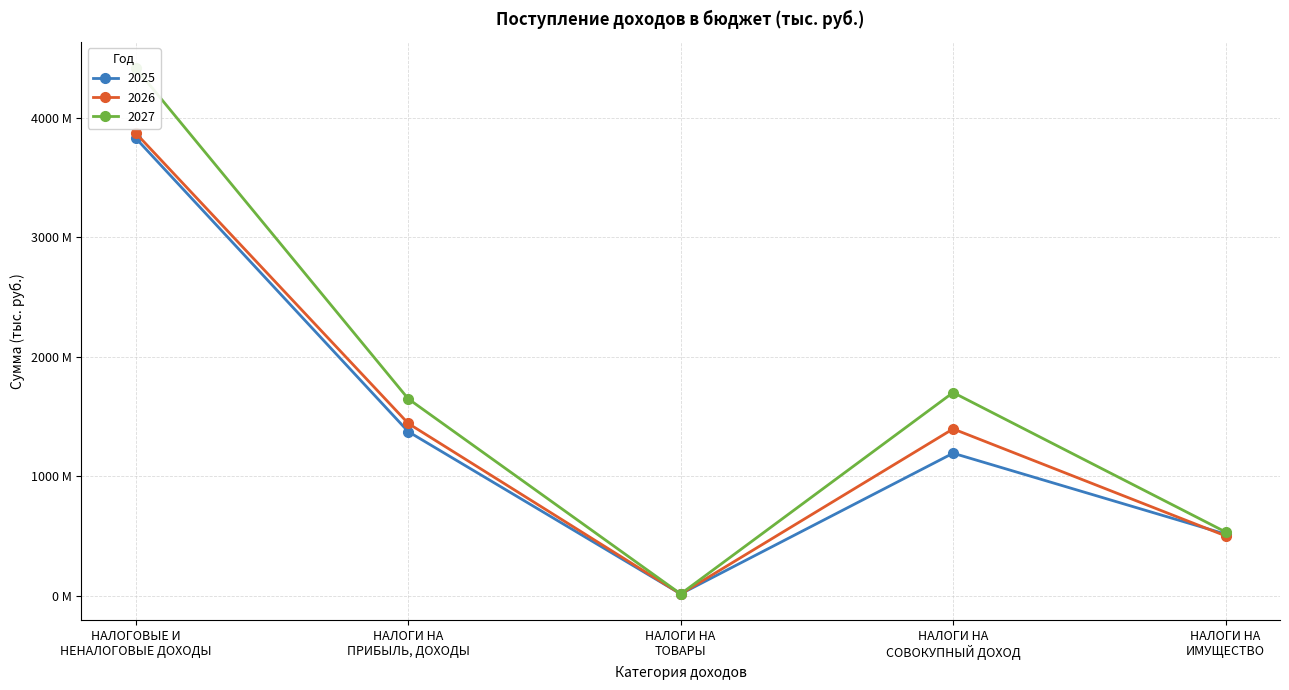

Which series changed the most between НАЛОГИ НА
ПРИБЫЛЬ, ДОХОДЫ and НАЛОГИ НА
СОВОКУПНЫЙ ДОХОД?

2025